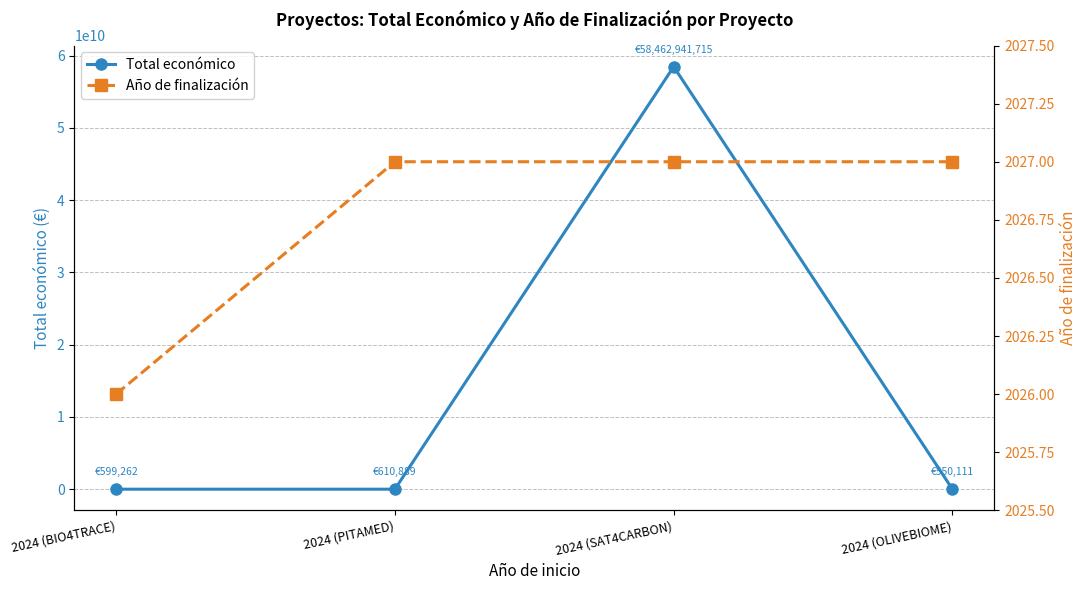

Rank the categories by Total económico value from lowest to highest.

2024 (OLIVEBIOME), 2024 (BIO4TRACE), 2024 (PITAMED), 2024 (SAT4CARBON)